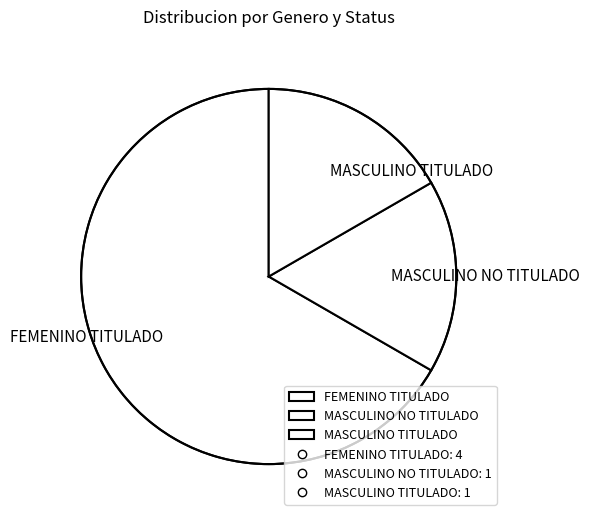

Between MASCULINO TITULADO and FEMENINO TITULADO, which is larger?

FEMENINO TITULADO